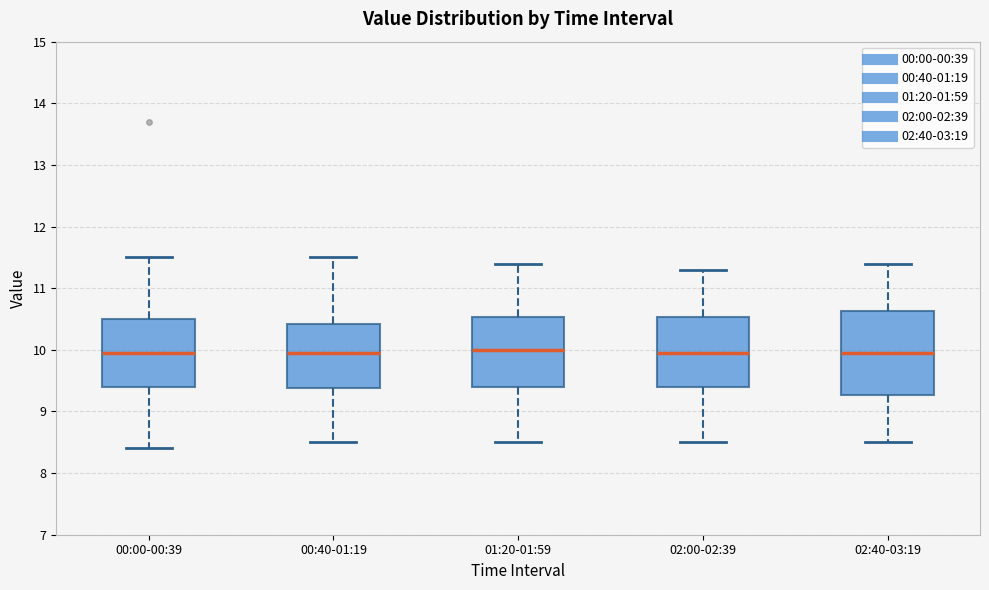

Comparing the boxes themselves (not the whiskers), which one is the tallest?

02:40-03:19